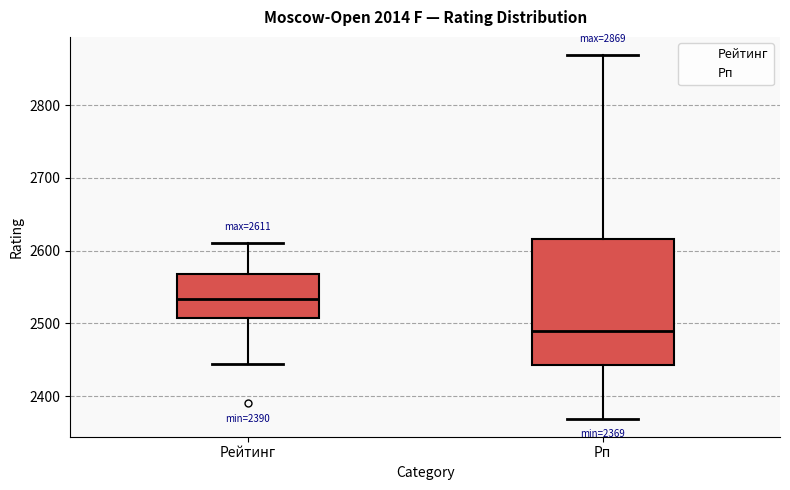

Which box has the lowest median line?

Рп